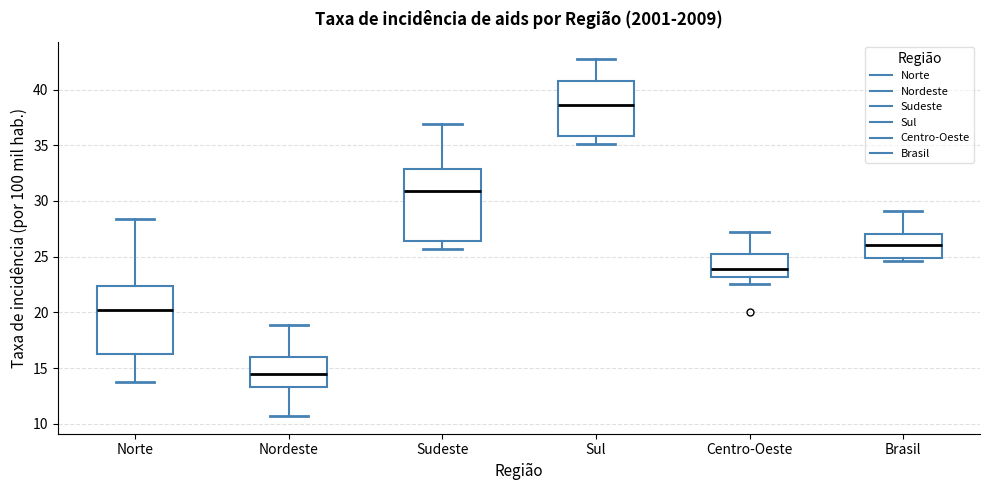

Which box's median line is the highest?

Sul